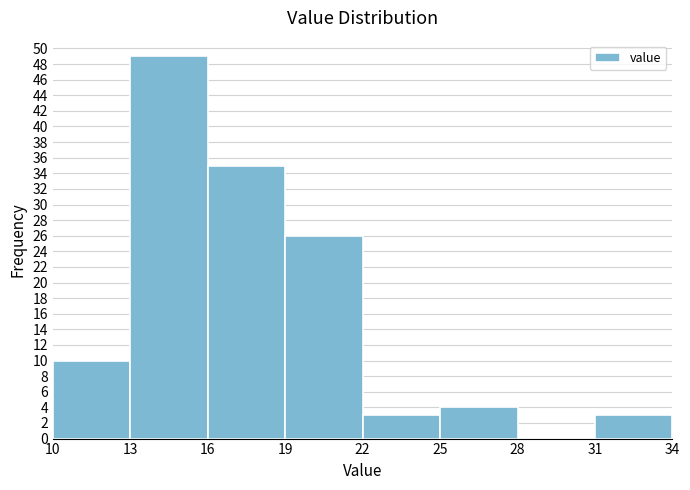

How tall is the bar that spans 25 to 28 on the x-axis? The values are not printed on the chart, so give them approximately, as read against the axis.

4